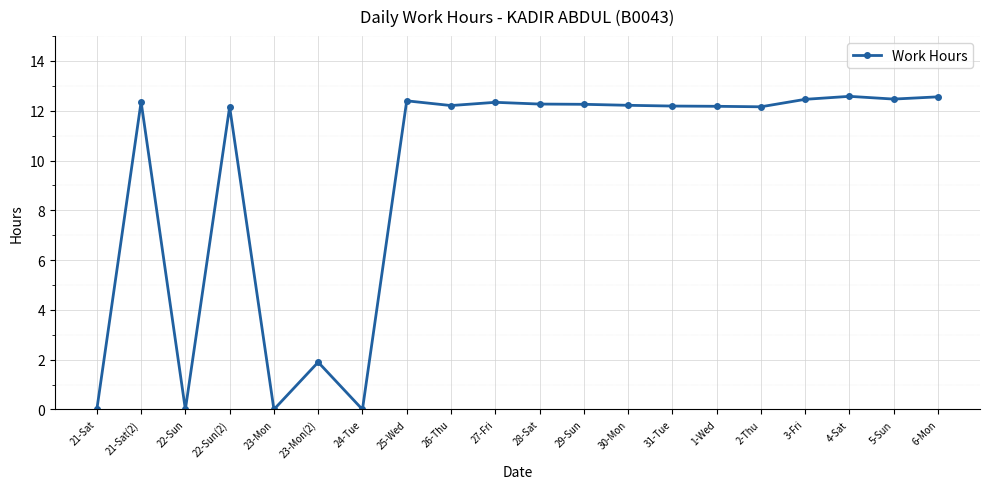

How many lines are shown in the chart?

1